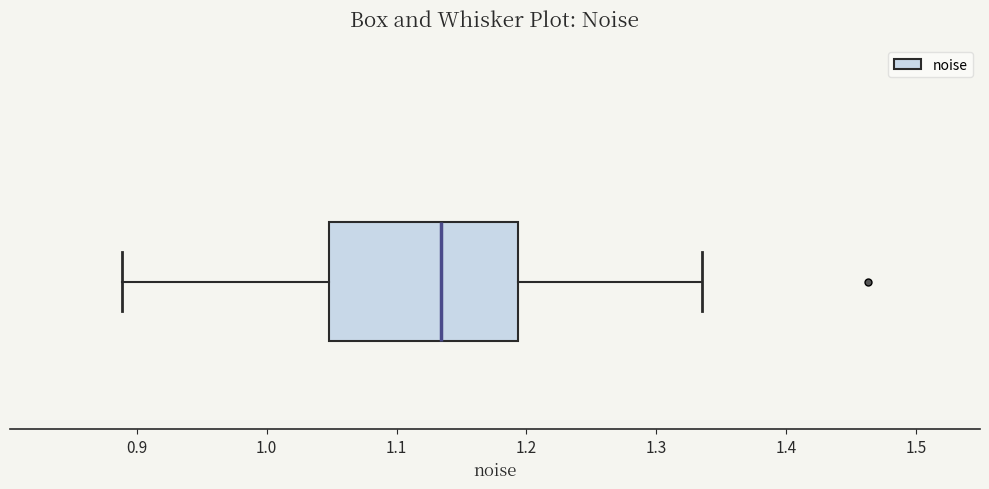

Where does the right whisker of the box end on the x-axis? The values are not printed on the chart, so give them approximately, as read against the axis.

1.33